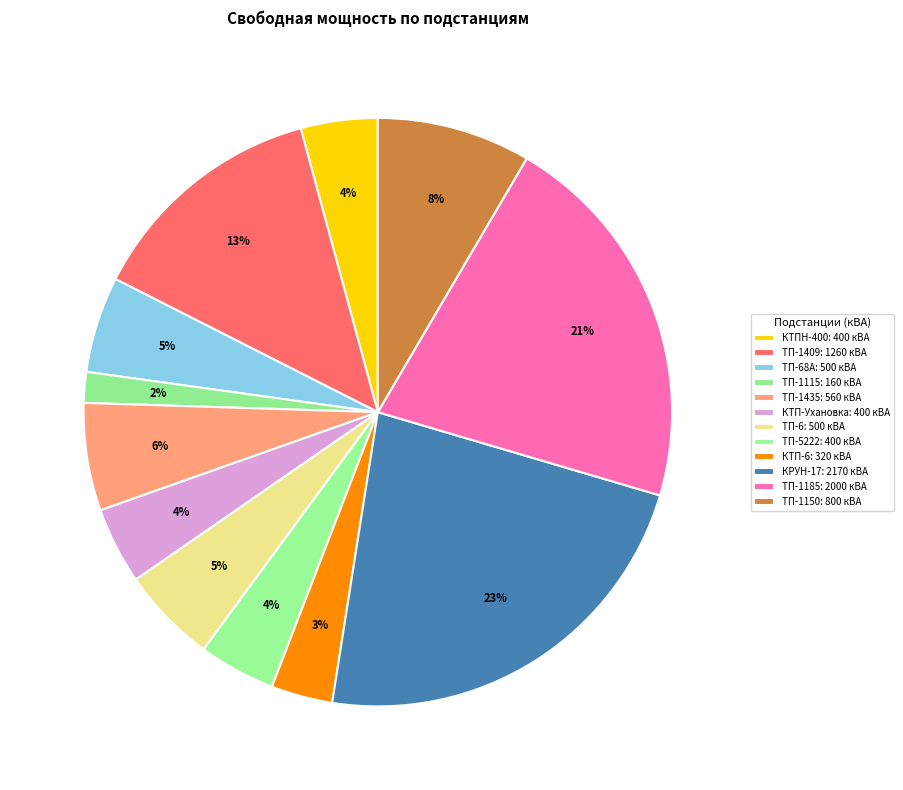

Rank the categories by value from lowest to highest.

ТП-1115, КТП-6, КТПН-400, КТП-Ухановка, ТП-5222, ТП-68А, ТП-6, ТП-1435, ТП-1150, ТП-1409, ТП-1185, КРУН-17